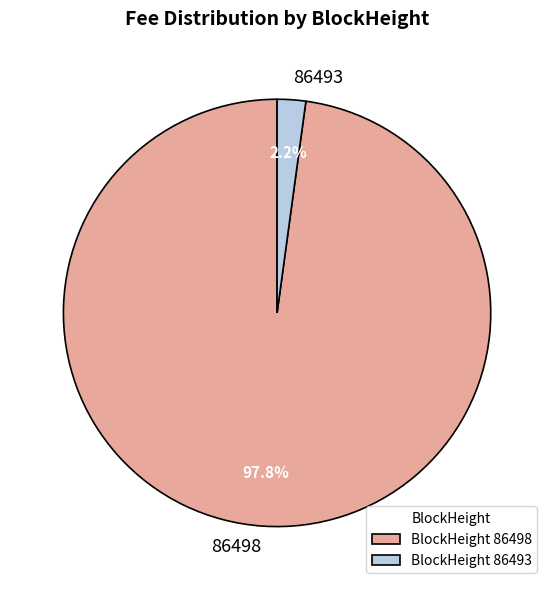

Does any single category account for the majority?

Yes